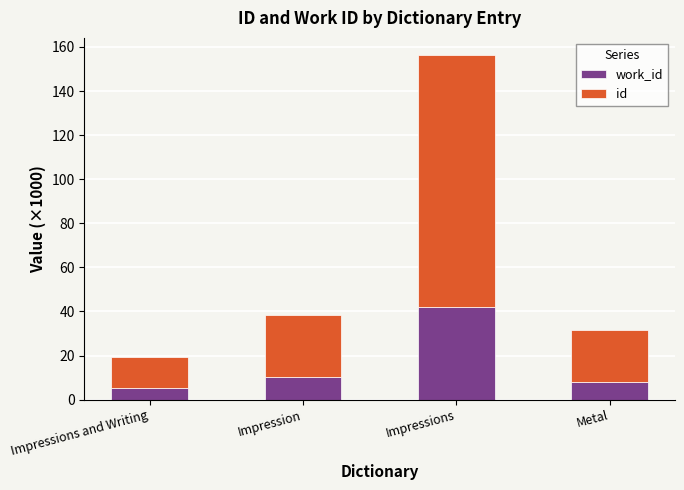

What is the total value across all series at Impression?

38.6